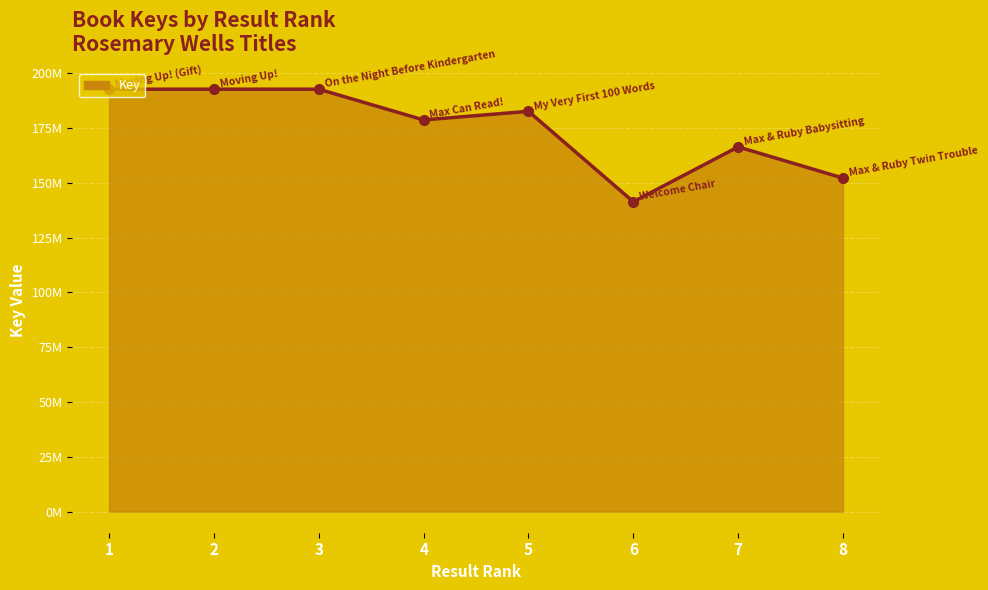

Does the chart have visible grid lines?

Yes